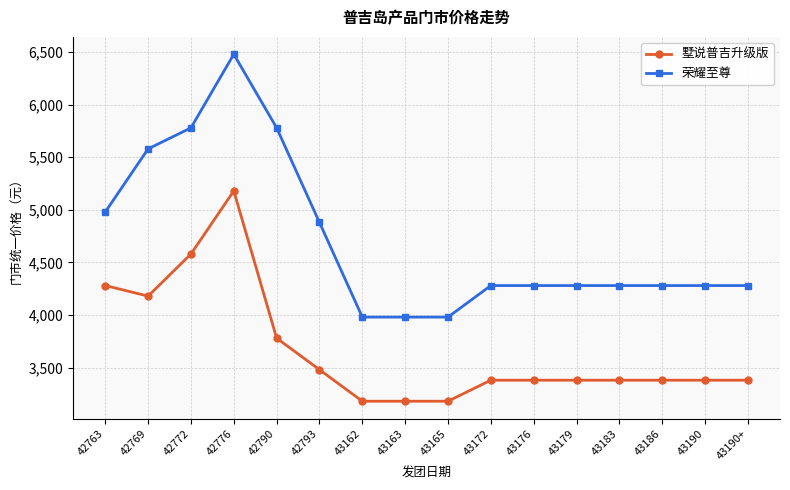

List the series in order of their overall mean, highest first.

荣耀至尊, 墅说普吉升级版